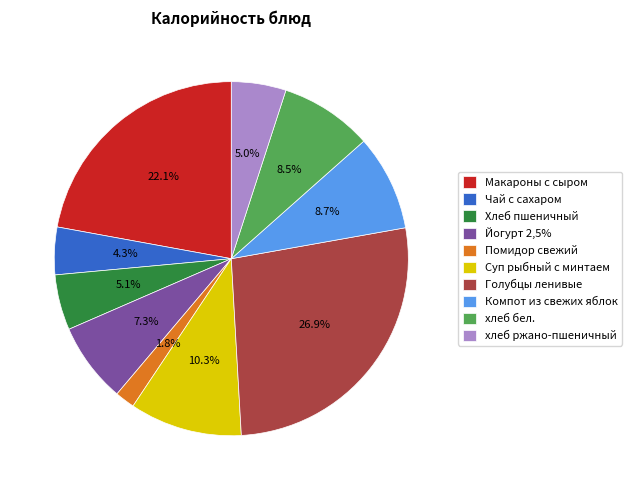

Which has a higher value, Макароны с сыром or хлеб бел.?

Макароны с сыром